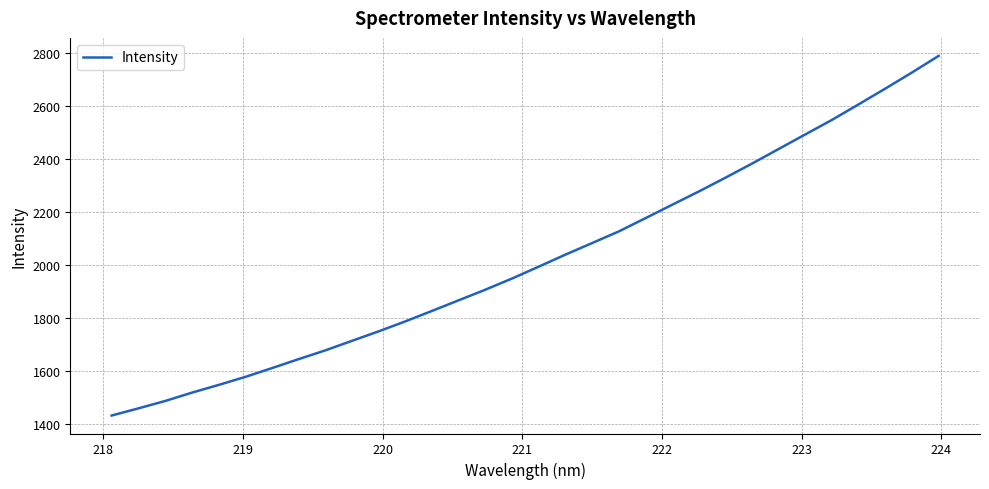

How many lines are shown in the chart?

1